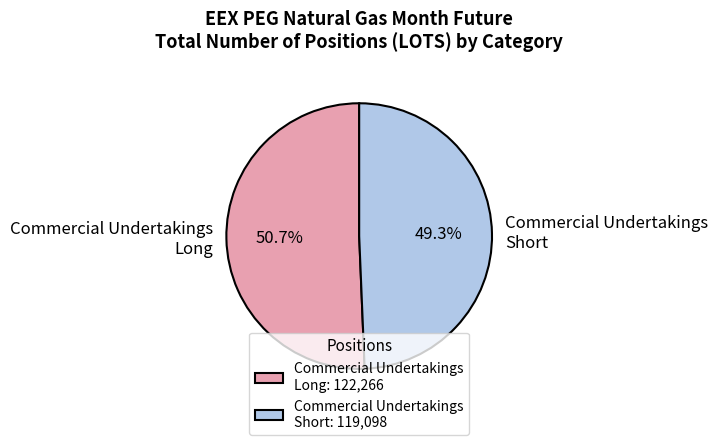

Is there a majority slice in this chart?

Yes